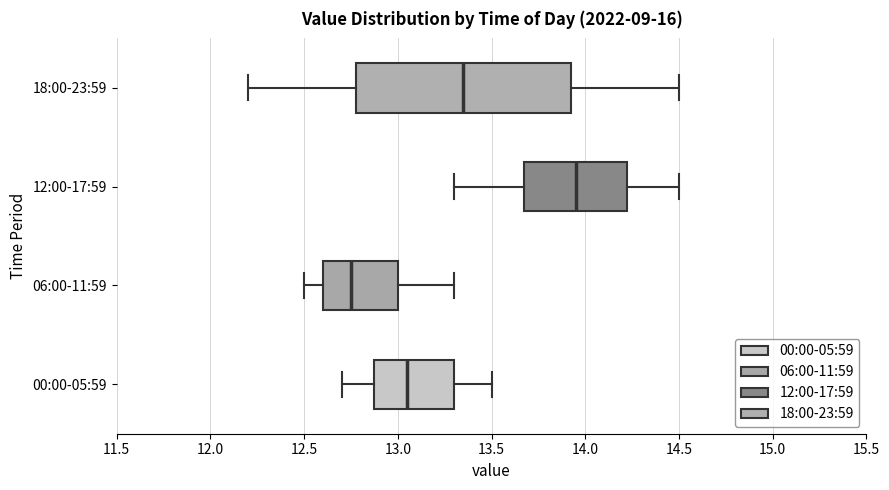

Which box's median line is the furthest to the right?

12:00-17:59